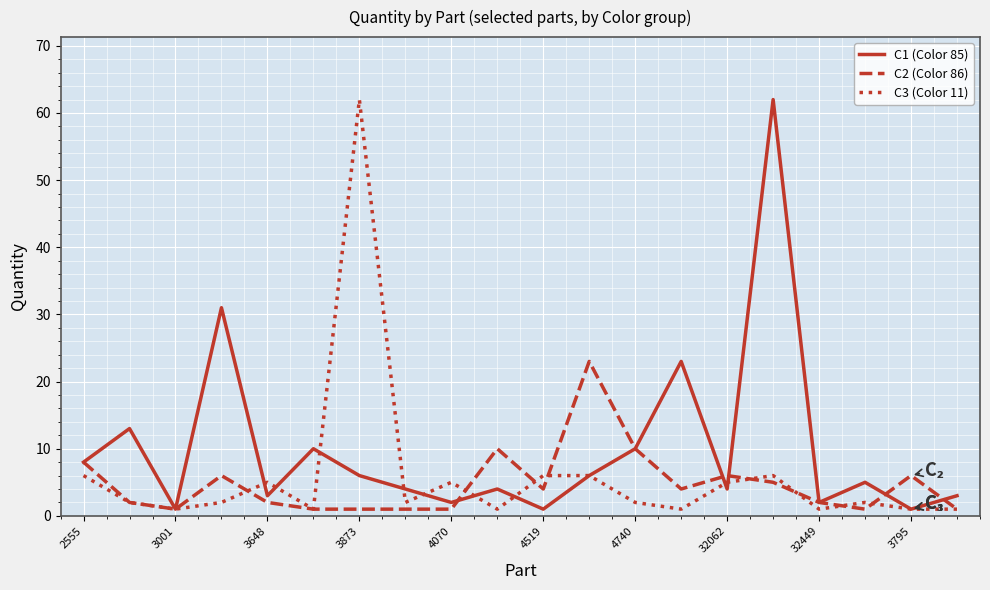

True or false: C2 (Color 86) and C1 (Color 85) intersect in this chart.

True